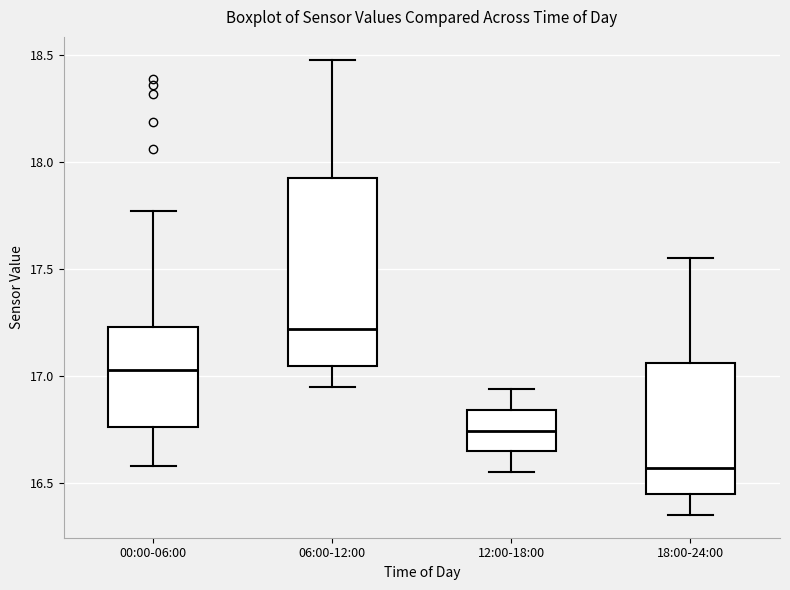

Reading left to right, read every box against the y-axis: the position of its median line, the range the box covers, and the ends of its whiskers. The values are not printed on the chart, so give them approximately, as read against the axis.

00:00-06:00: median 17.05, box 16.75 to 17.25, whiskers 16.60 to 17.75
06:00-12:00: median 17.20, box 17.05 to 17.95, whiskers 16.95 to 18.50
12:00-18:00: median 16.75, box 16.65 to 16.85, whiskers 16.55 to 16.95
18:00-24:00: median 16.55, box 16.45 to 17.05, whiskers 16.35 to 17.55